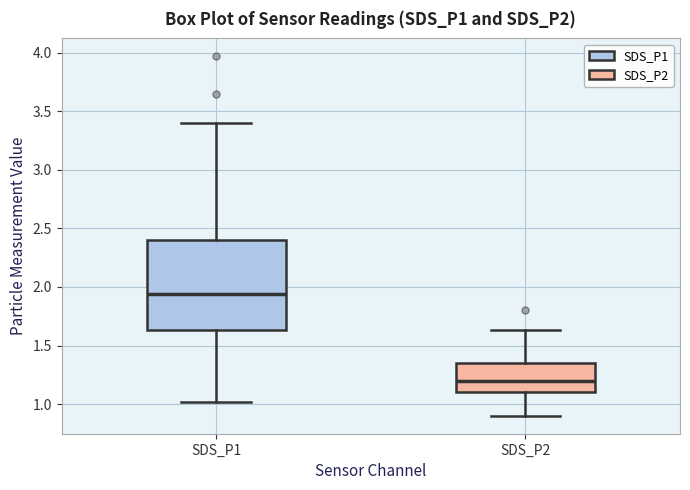

Comparing the boxes themselves (not the whiskers), which one is the tallest?

SDS_P1